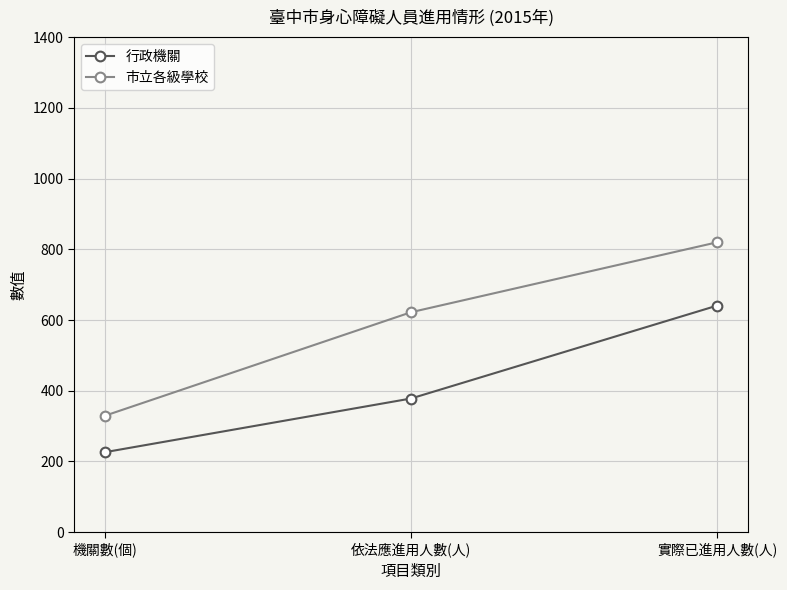

At which category is the sum across all series the highest?

實際已進用人數(人)